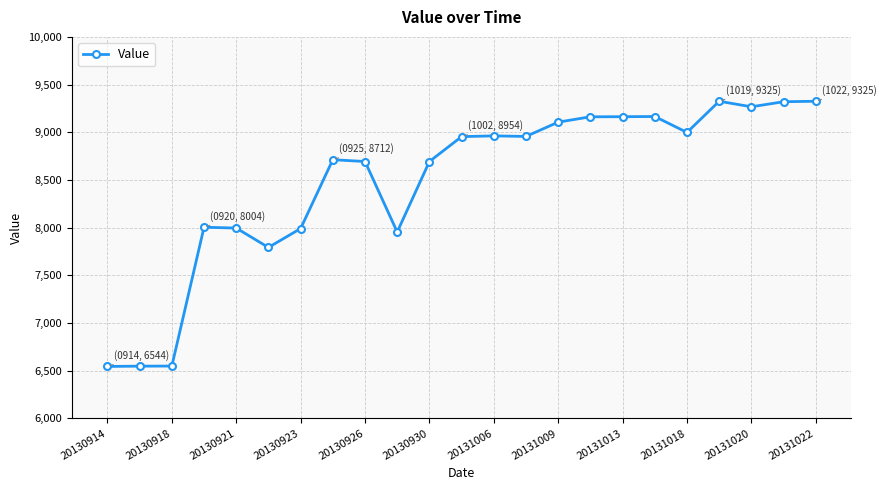

What is the difference between the maximum and minimum values?

2781